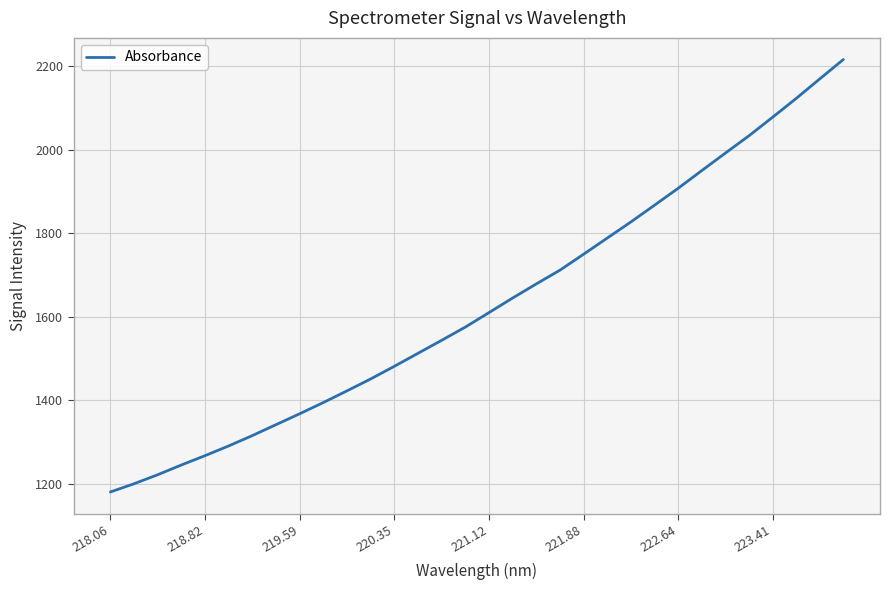

What is the minimum value shown in the chart?

1180.6